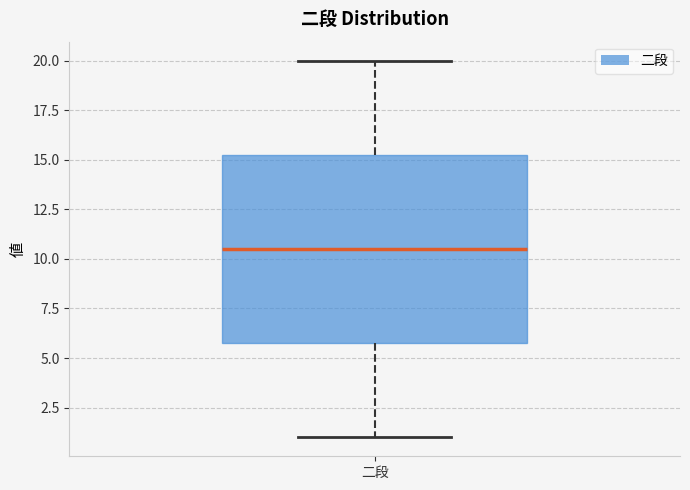

Transcribe this box plot: give where the median line is, the range the box spans, and where the two whiskers end, as read against the y-axis. The values are not printed on the chart, so give them approximately, as read against the axis.

median 10.5, box 6.0 to 15.5, whiskers 1.0 to 20.0